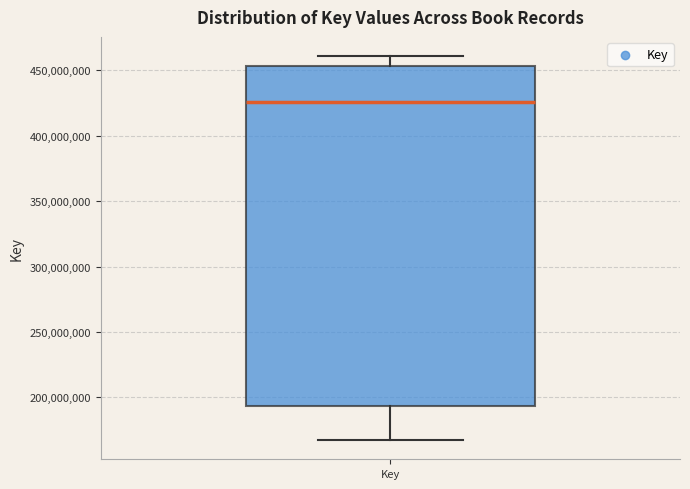

Read this box plot against the y-axis: the position of the median line, the range covered by the box, and the ends of both whiskers. The values are not printed on the chart, so give them approximately, as read against the axis.

median 425000000, box 195000000 to 455000000, whiskers 165000000 to 460000000